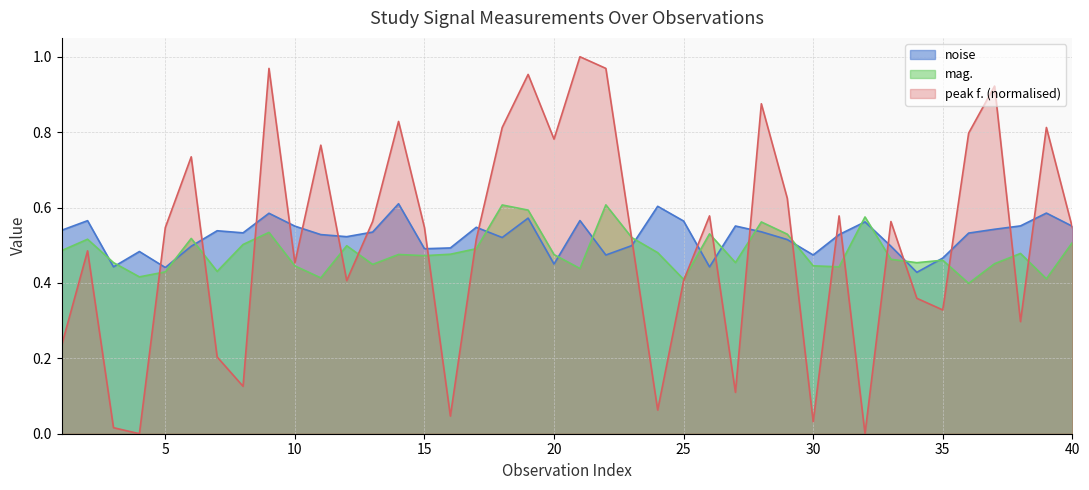

Does the chart have visible grid lines?

Yes